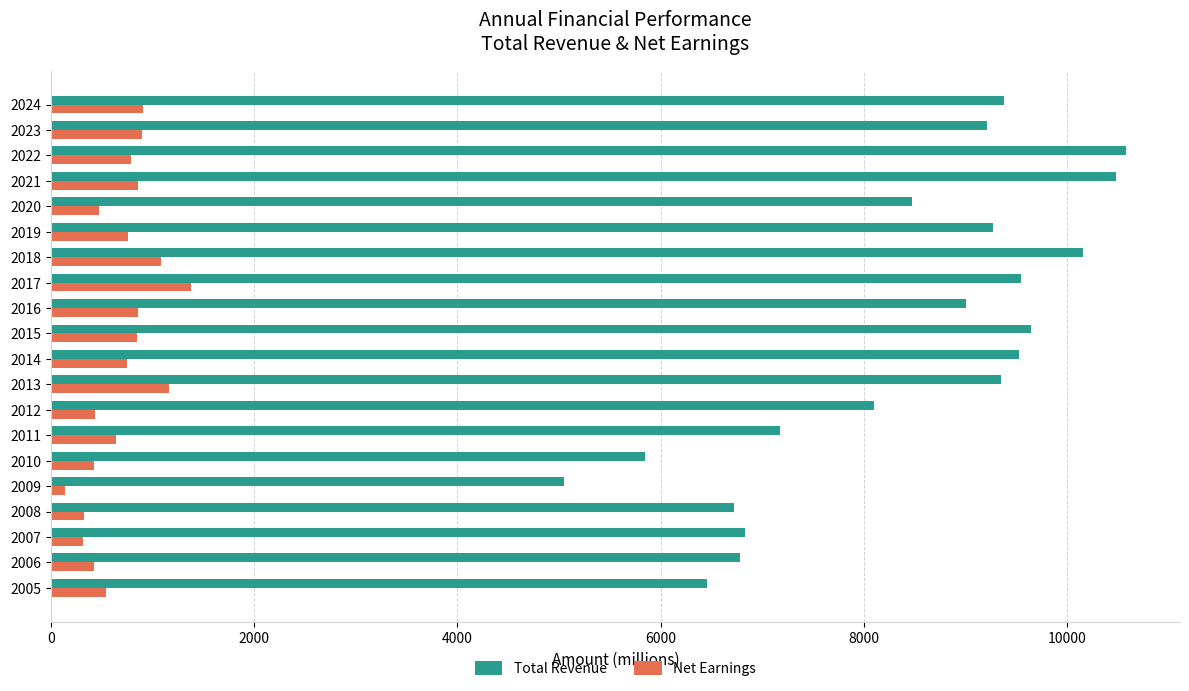

At how many categories does at least one series exceed 4783?

20